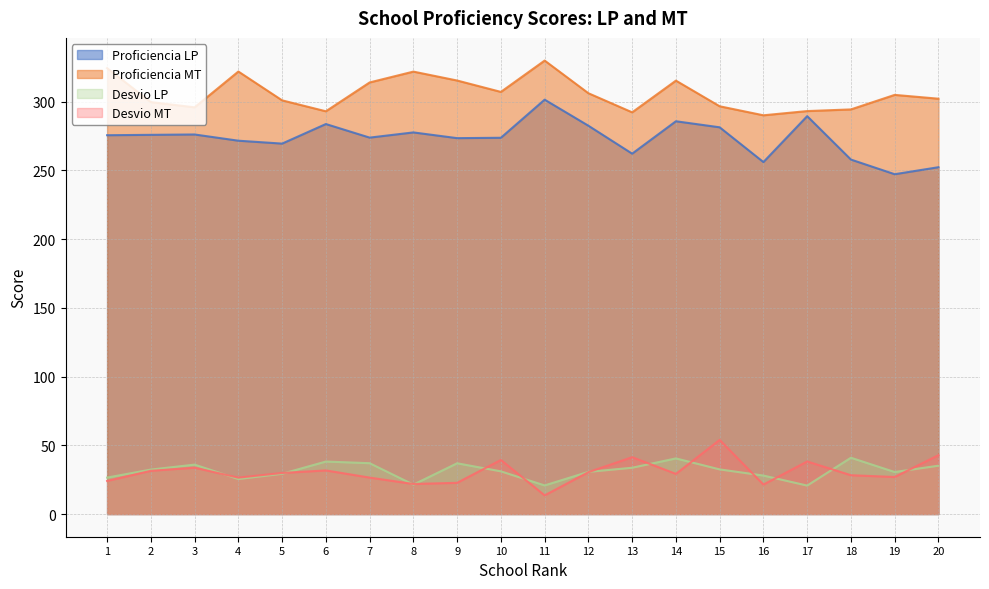

Reading left to right, transcribe all the data shown in this chart.

Proficiencia LP: 275.6	275.9	276.2	271.6	269.5	283.8	273.9	277.7	273.5	273.8	301.5	282.5	262.2	285.8	281.4	256.1	289.5	257.9	247.3	252.3
Proficiencia MT: 324.4	299.7	295.9	322.0	301.0	293.1	314.0	321.9	315.4	307.1	329.9	306.2	292.3	315.4	296.7	290.1	293.2	294.4	305.0	302.2
Desvio LP: 26.5	32.4	36.0	25.5	29.3	38.2	37.0	21.4	37.0	31.1	20.8	30.7	33.7	40.5	32.5	28.0	20.7	41.0	30.6	35.2
Desvio MT: 24.1	31.5	33.7	26.5	29.9	31.7	26.5	21.9	22.7	39.4	13.6	30.5	41.4	29.2	53.9	21.4	38.3	28.2	27.0	42.8